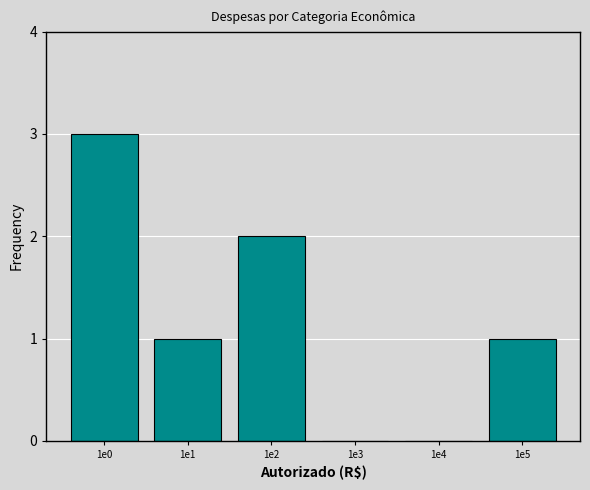

Reading left to right, list all the values displayed in this chart.

1e0=3	1e1=1	1e2=2	1e3=0	1e4=0	1e5=1